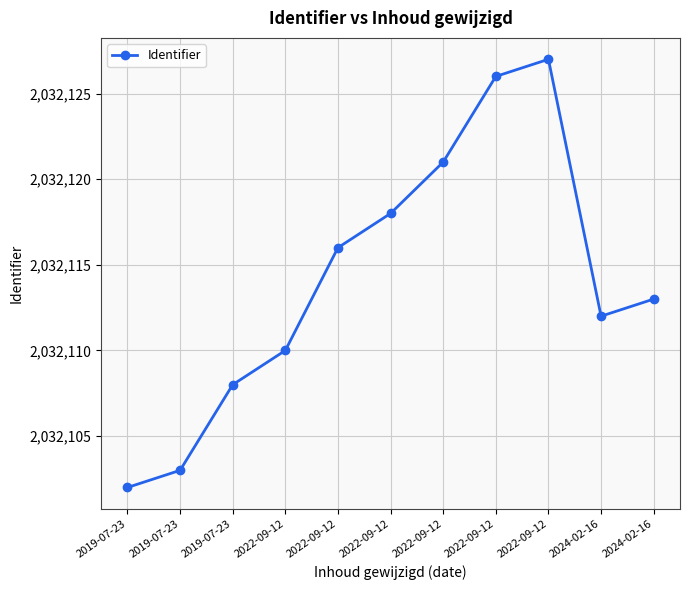

Does the chart have visible grid lines?

Yes